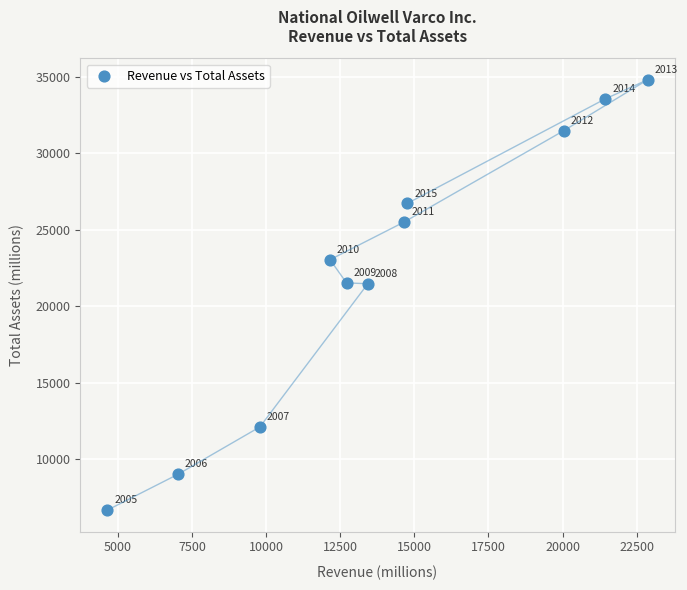

What is the range of Y values (max minus min)?

28133